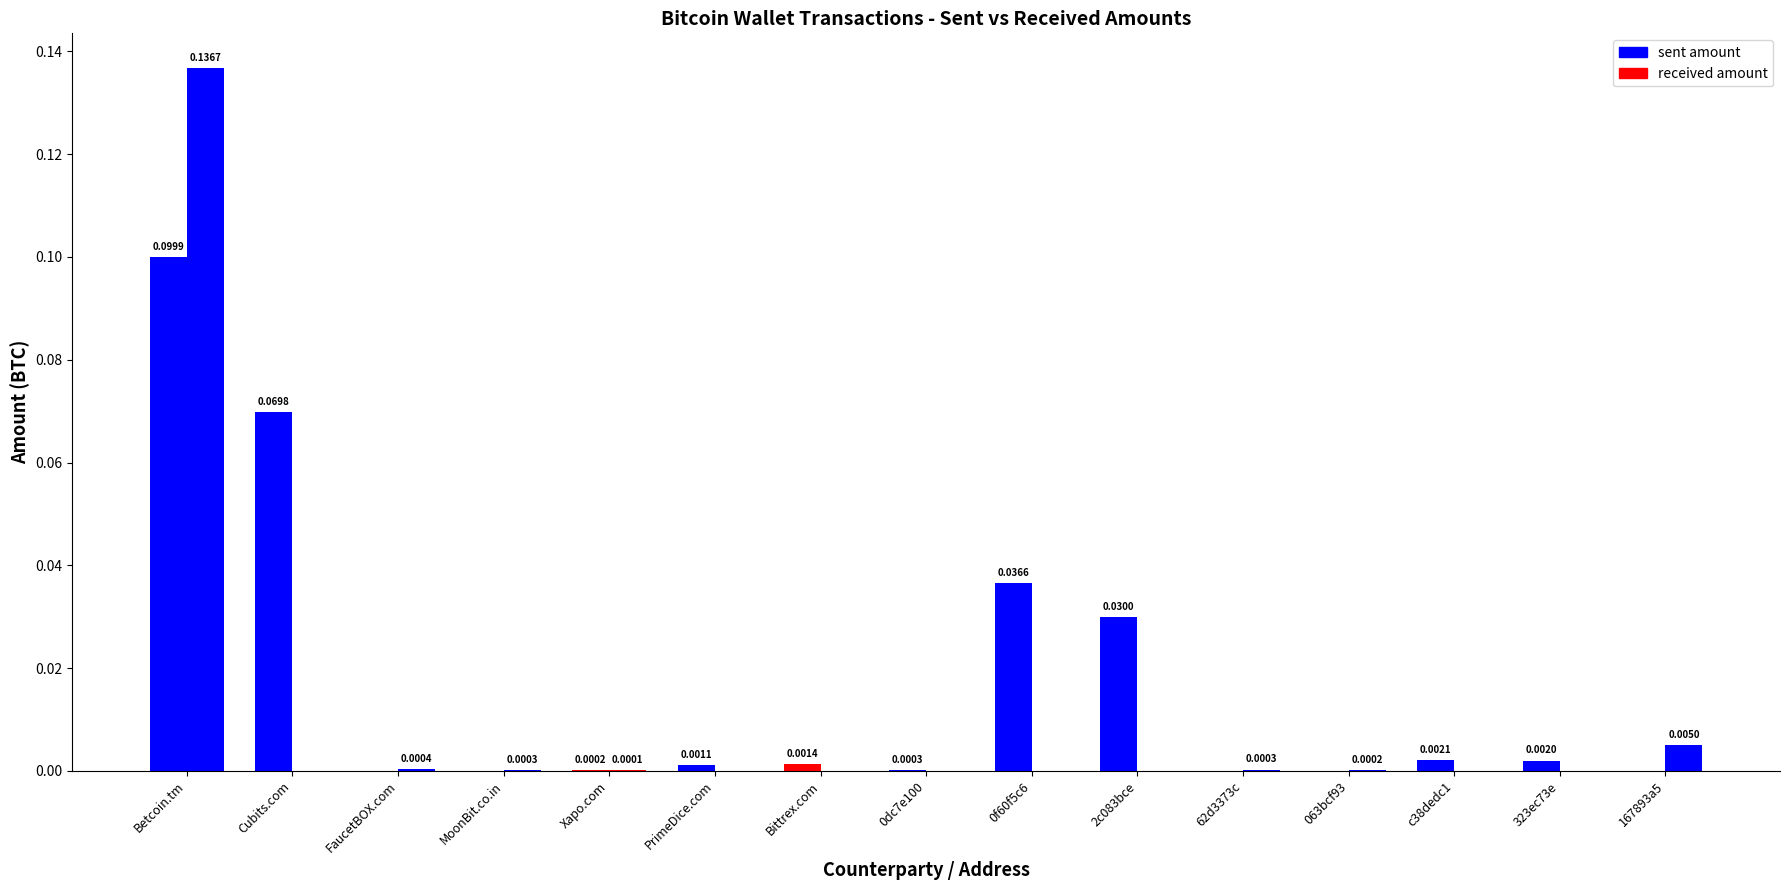

Are the bars horizontal?

No